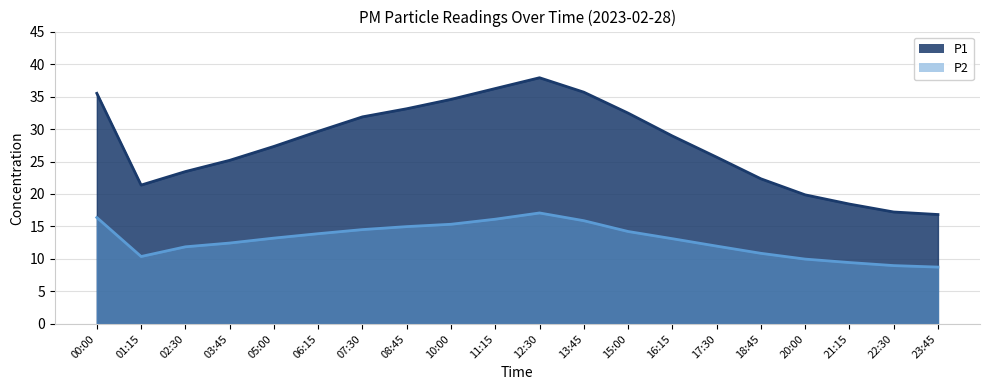

True or false: P2 and P1 cross at least once.

False